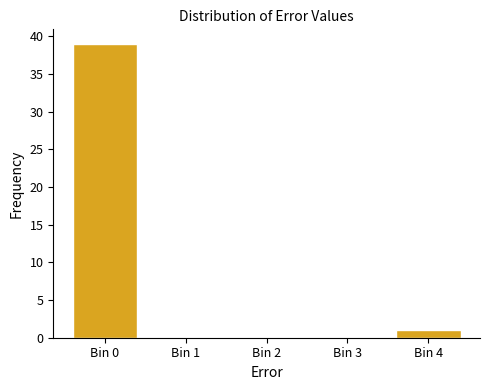

Reading left to right, transcribe all the data shown in this chart.

Bin 0=39	Bin 1=0	Bin 2=0	Bin 3=0	Bin 4=1